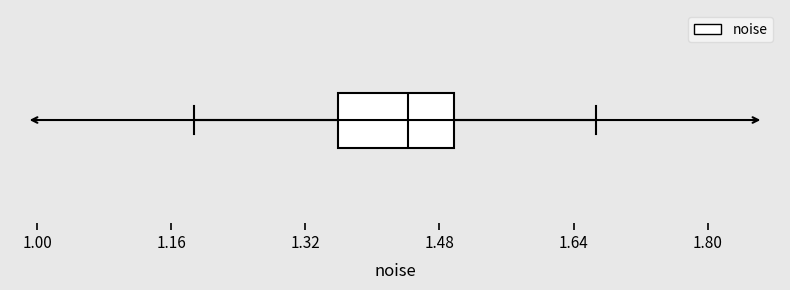

Where does the left whisker of the box end on the x-axis? The values are not printed on the chart, so give them approximately, as read against the axis.

1.18